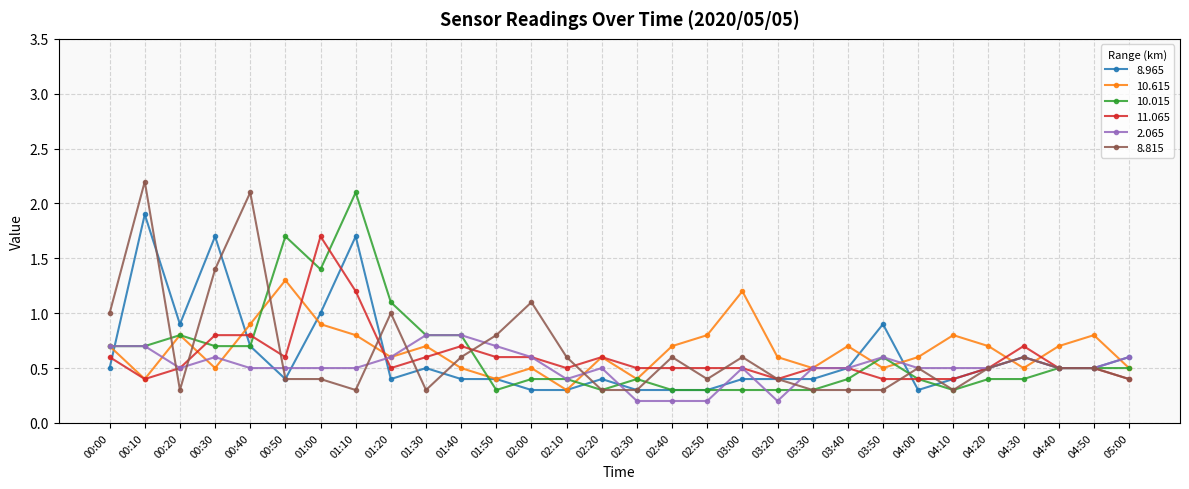

Is it true that 10.615 equals 0.7 at 05:00?

False